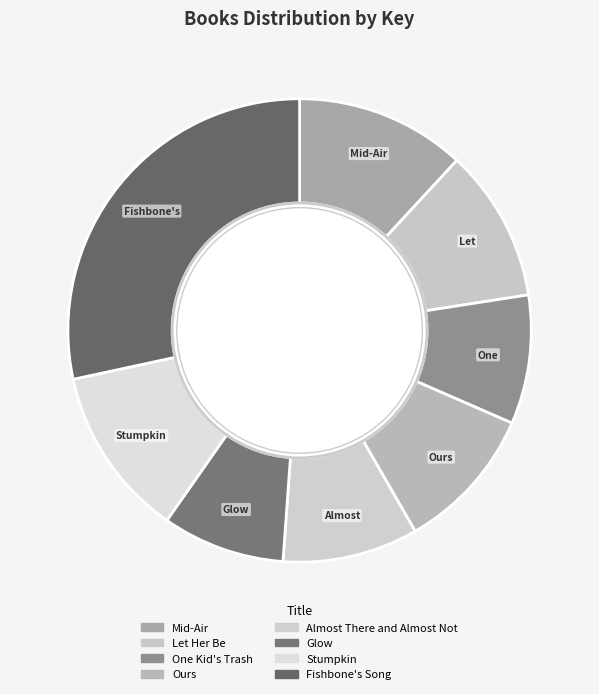

Which slice is the smallest?

Glow